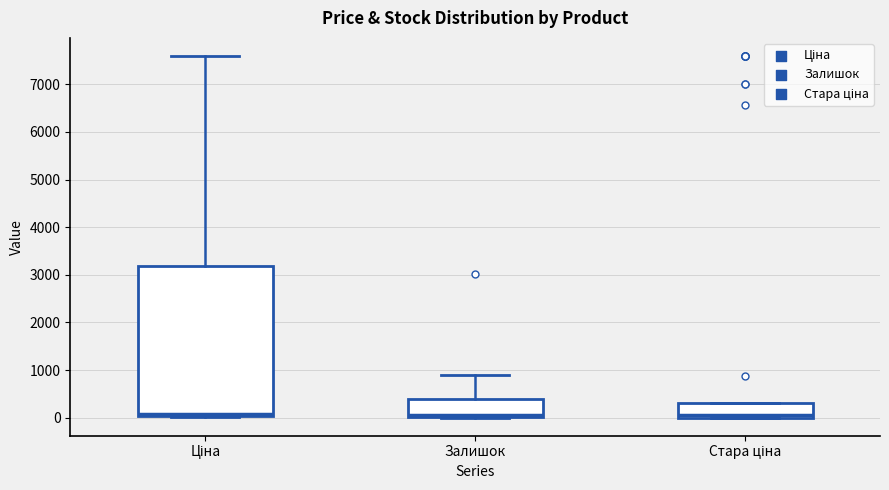

Comparing the boxes themselves (not the whiskers), which one is the tallest?

Ціна